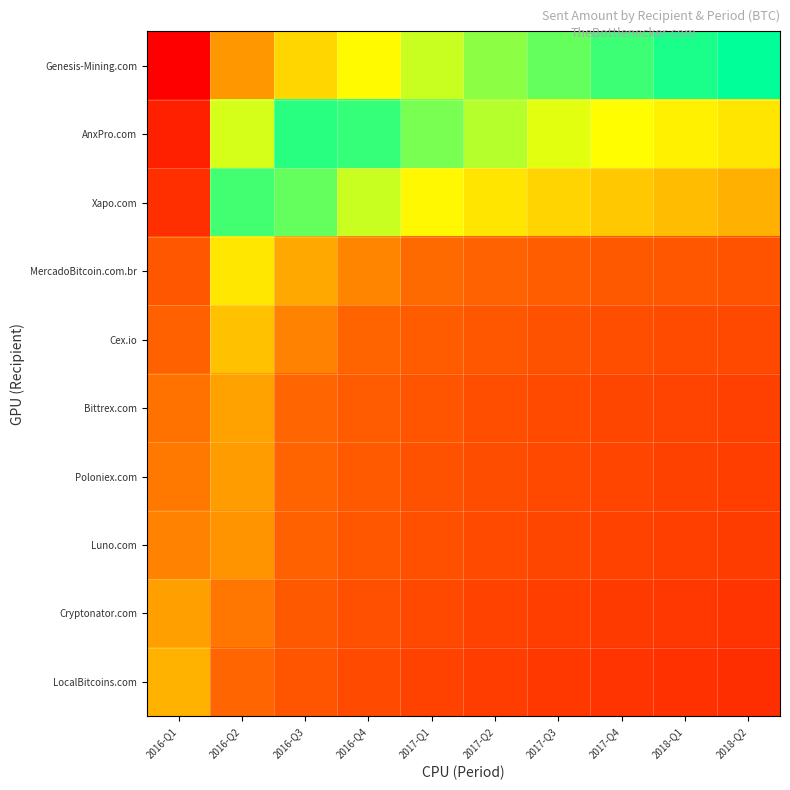

Between 2016-Q2 and 2016-Q4, which is larger?

2016-Q2